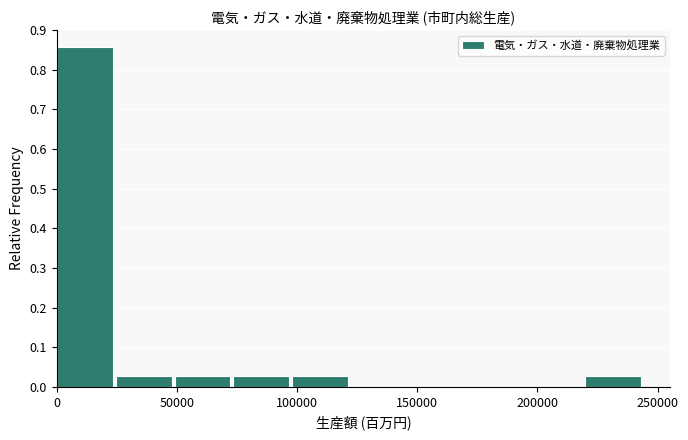

What is the height of the bar covering 0 to 25000 on the x-axis? Neither the bar edges nor the heights are printed on the chart, so give them approximately, as read against the axes.

0.86